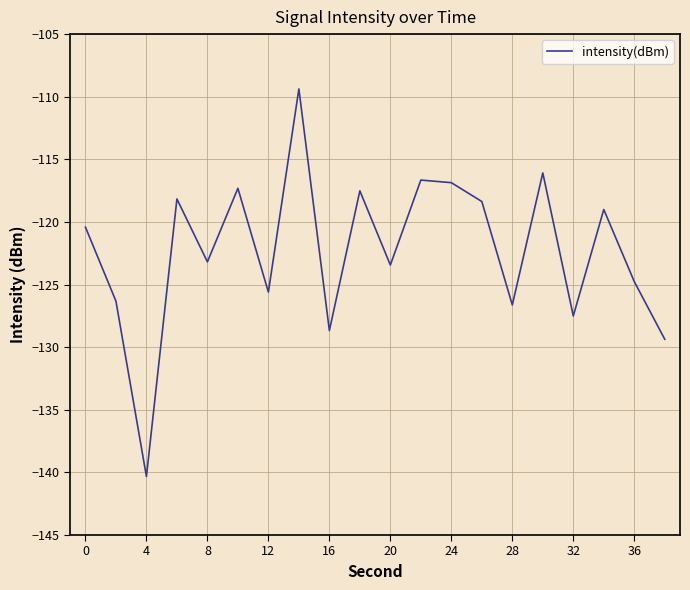

Does the chart have visible grid lines?

Yes